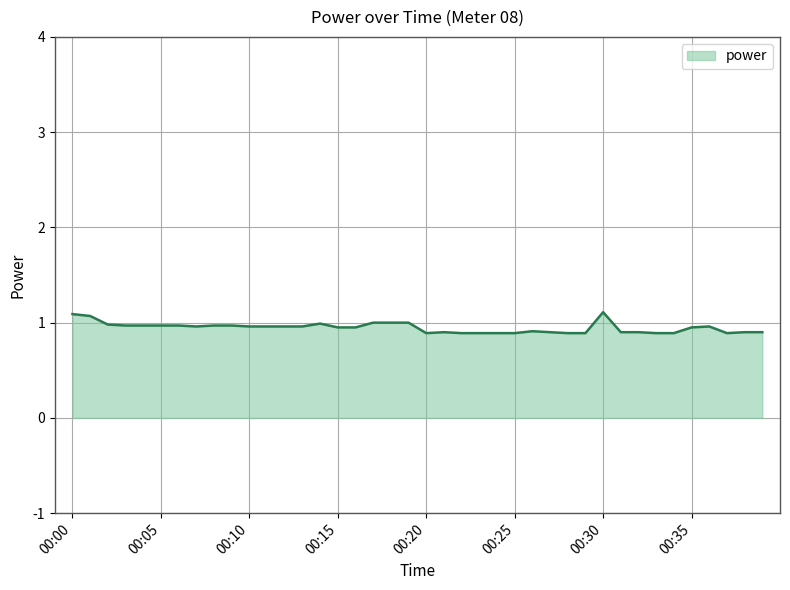

What is the maximum value shown in the chart?

1.1